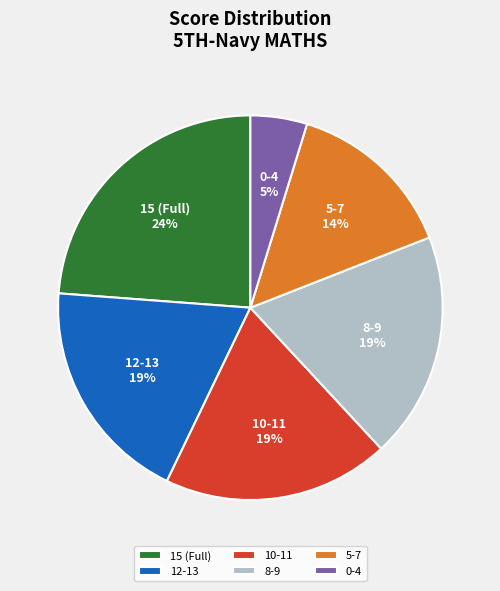

Between 0-4 and 12-13, which is larger?

12-13